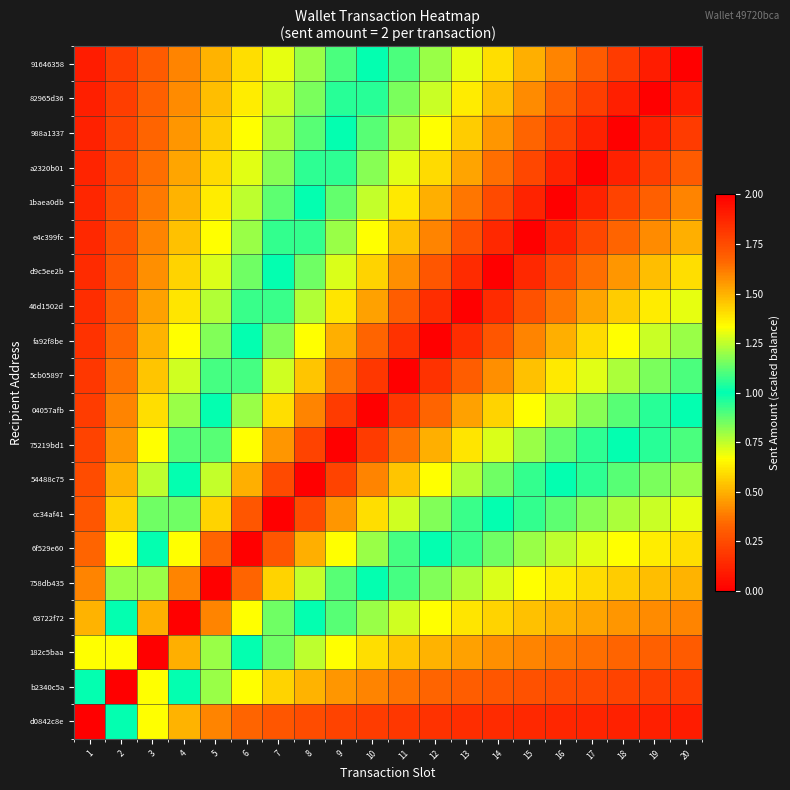

What is the spread (max minus min) of values at 17?

1.9